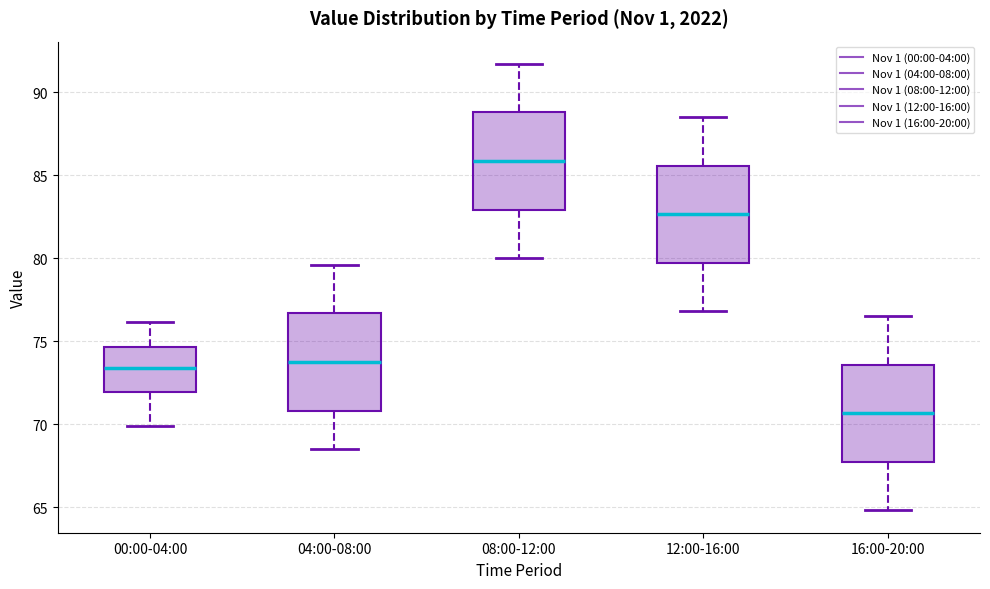

Reading left to right, transcribe this box plot: for each box, give where its median line is, the range the box spans, and where its two whiskers end, as read against the y-axis. The values are not printed on the chart, so give them approximately, as read against the axis.

00:00-04:00: median 73.5, box 72.0 to 74.5, whiskers 70.0 to 76.0
04:00-08:00: median 74.0, box 71.0 to 76.5, whiskers 68.5 to 79.5
08:00-12:00: median 86.0, box 83.0 to 89.0, whiskers 80.0 to 91.5
12:00-16:00: median 82.5, box 79.5 to 85.5, whiskers 77.0 to 88.5
16:00-20:00: median 70.5, box 67.5 to 73.5, whiskers 65.0 to 76.5